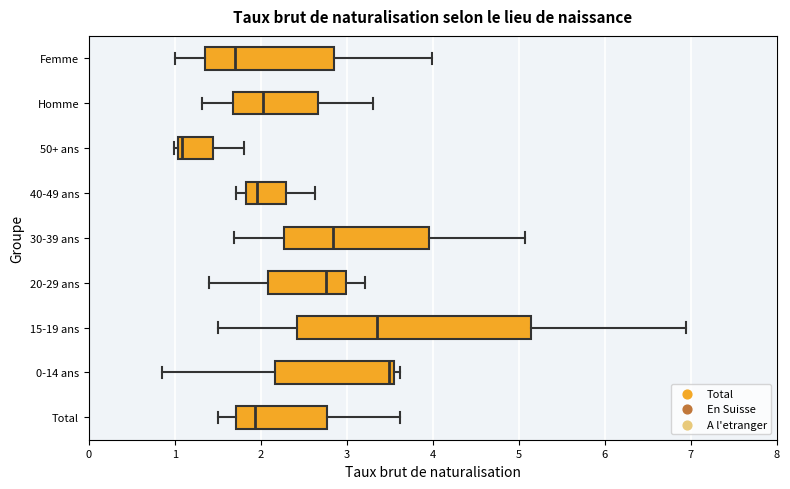

Reading bottom to top, transcribe this box plot: for each box, give where its median line is, the range the box spans, and where its two whiskers end, as read against the x-axis. The values are not printed on the chart, so give them approximately, as read against the axis.

Total: median 1.9, box 1.7 to 2.8, whiskers 1.5 to 3.6
0-14 ans: median 3.5, box 2.2 to 3.6, whiskers 0.9 to 3.6 (just right of the box's right edge)
15-19 ans: median 3.3, box 2.4 to 5.1, whiskers 1.5 to 6.9
20-29 ans: median 2.8, box 2.1 to 3.0, whiskers 1.4 to 3.2
30-39 ans: median 2.8, box 2.3 to 4.0, whiskers 1.7 to 5.1
40-49 ans: median 2.0, box 1.8 to 2.3, whiskers 1.7 to 2.6
50+ ans: median 1.1, box 1.0 to 1.4, whiskers 1.0 (just left of the box's left edge) to 1.8
Homme: median 2.0, box 1.7 to 2.7, whiskers 1.3 to 3.3
Femme: median 1.7, box 1.4 to 2.8, whiskers 1.0 to 4.0